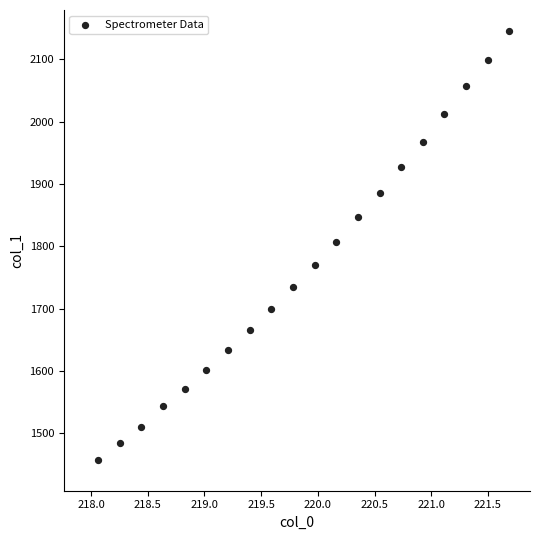

What is the range of Y values (max minus min)?

686.9